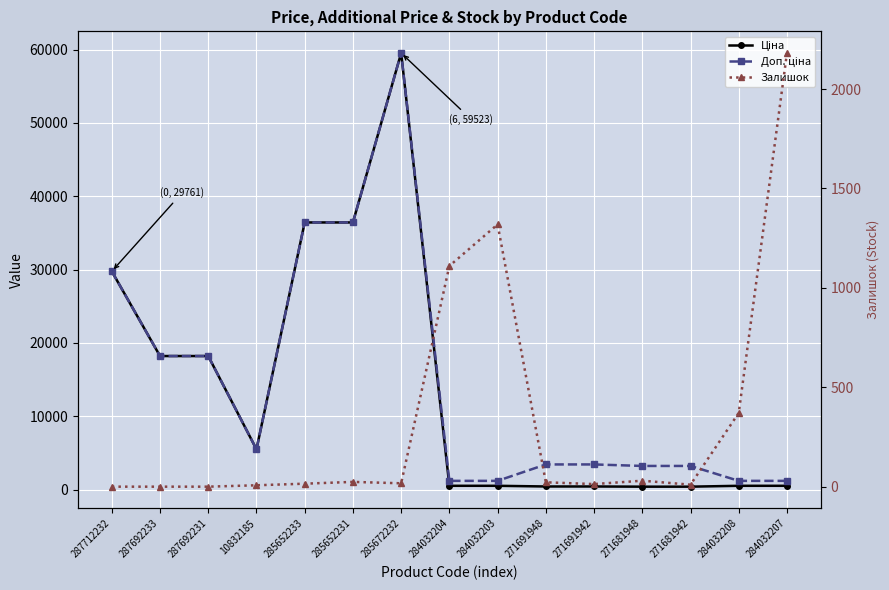

In Ціна, how many points are lower than both neighbors (excluding endpoints)?

1